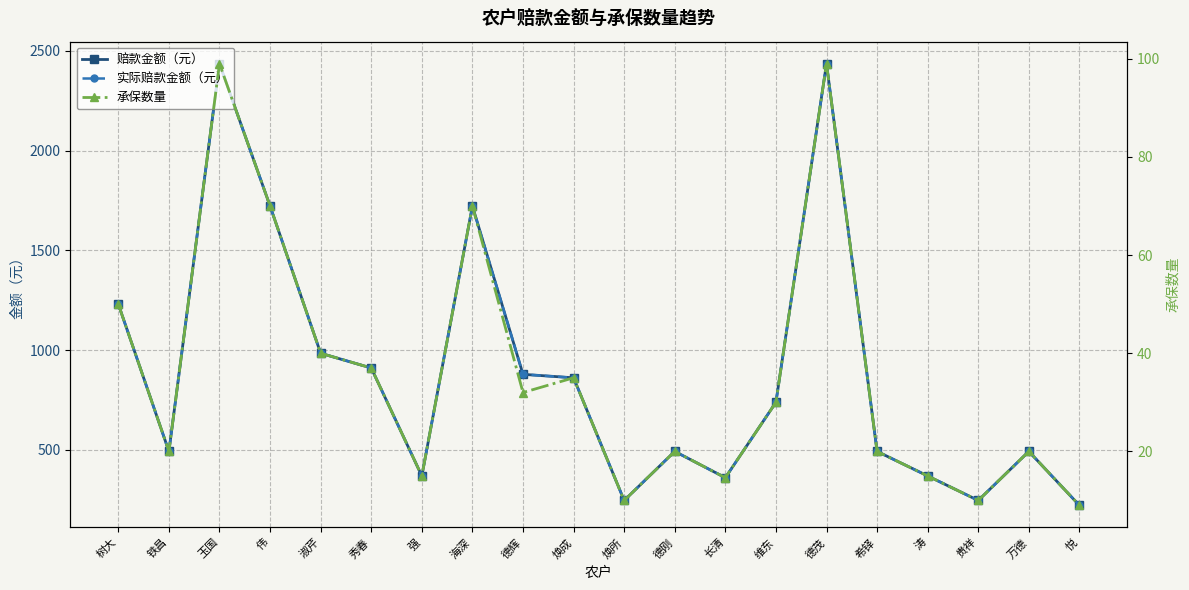

What is the greatest value displayed?

2435.4